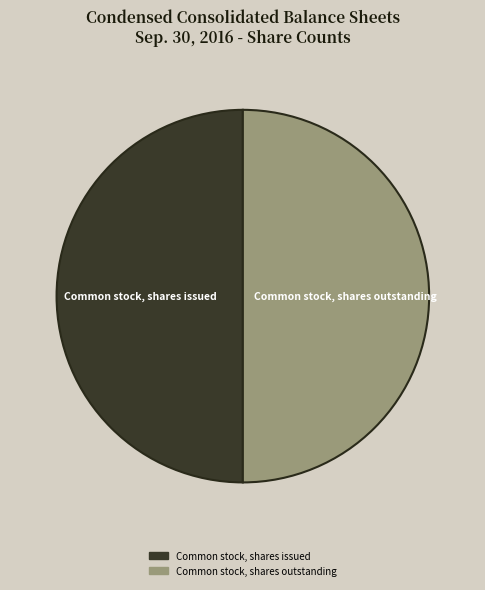

Approximately how many times larger is the value at Common stock, shares issued compared to Common stock, shares outstanding?

1.0